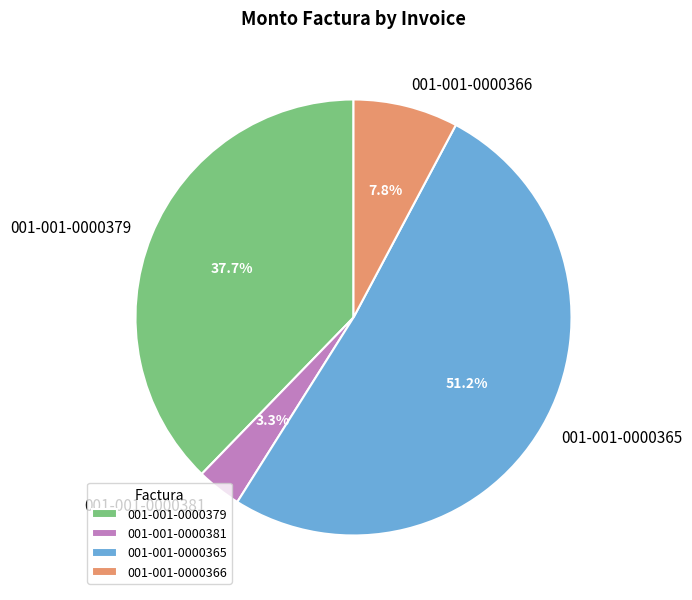

How many slices are in this pie chart?

4